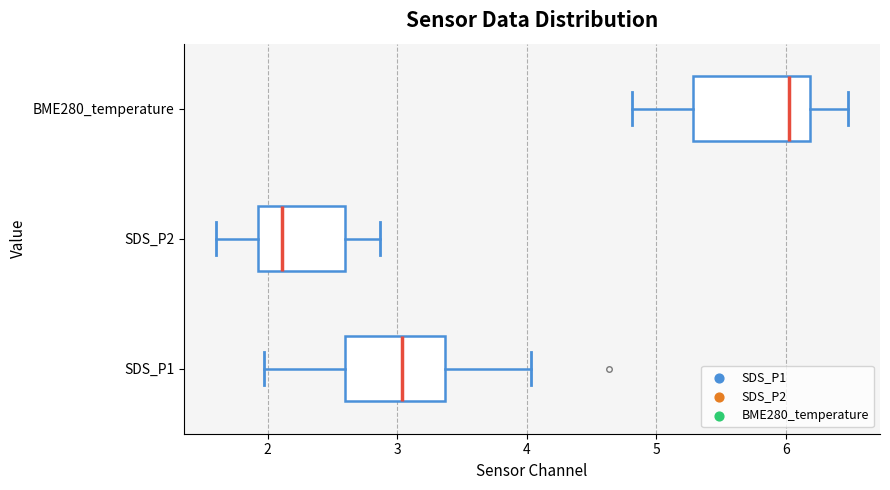

Which box's median line is the furthest to the left?

SDS_P2